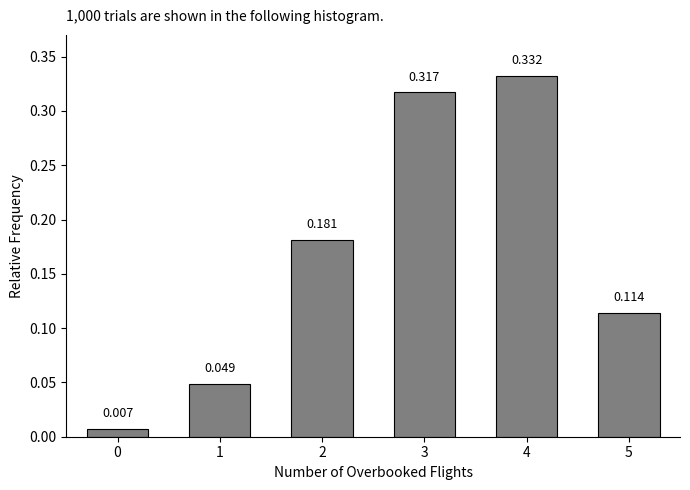

Count the number of categories in the chart.

6